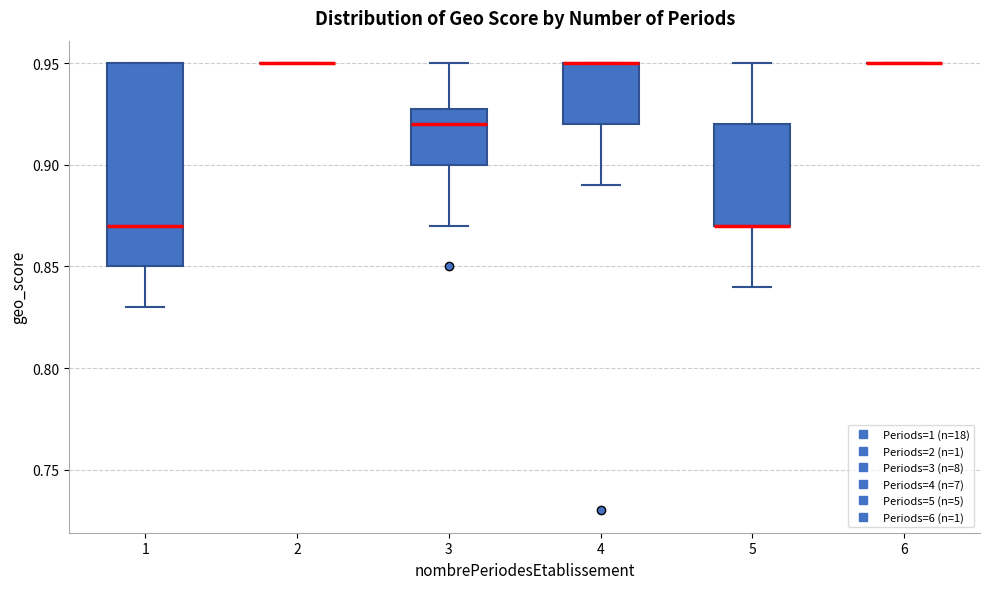

Reading left to right, read every box against the y-axis: the position of its median line, the range the box covers, and the ends of its whiskers. The values are not printed on the chart, so give them approximately, as read against the axis.

1: median 0.87, box 0.85 to 0.95, whiskers 0.83 to 0.95
2: box collapsed to a line at 0.95, whiskers 0.95 to 0.95
3: median 0.92, box 0.90 to 0.93, whiskers 0.87 to 0.95
4: median 0.95 (drawn on the box's upper edge), box 0.92 to 0.95, whiskers 0.89 to 0.95
5: median 0.87 (drawn on the box's lower edge), box 0.87 to 0.92, whiskers 0.84 to 0.95
6: box collapsed to a line at 0.95, whiskers 0.95 to 0.95